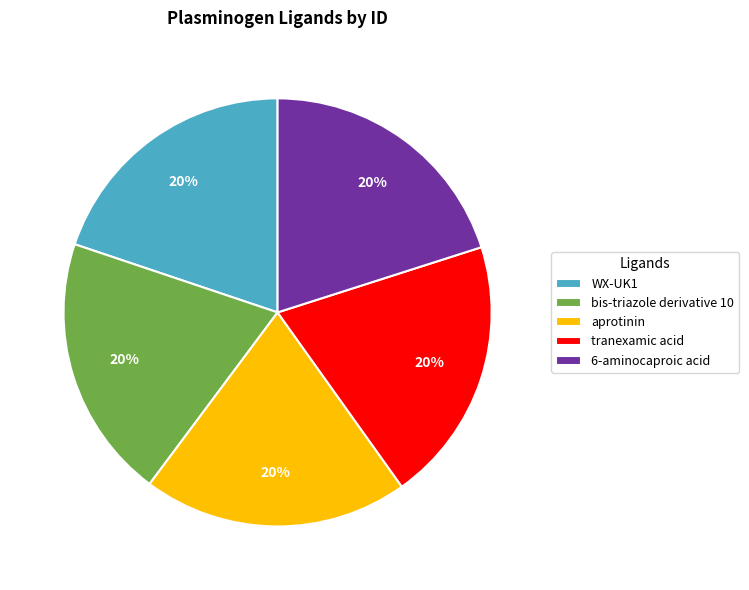

Approximately how many times larger is the value at WX-UK1 compared to aprotinin?

1.0